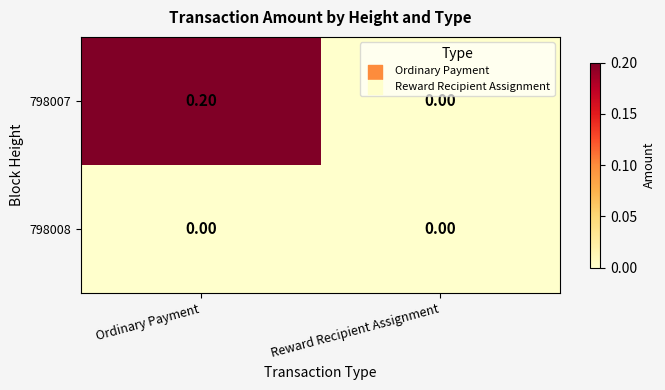

At which category is the sum across all series the highest?

Ordinary Payment